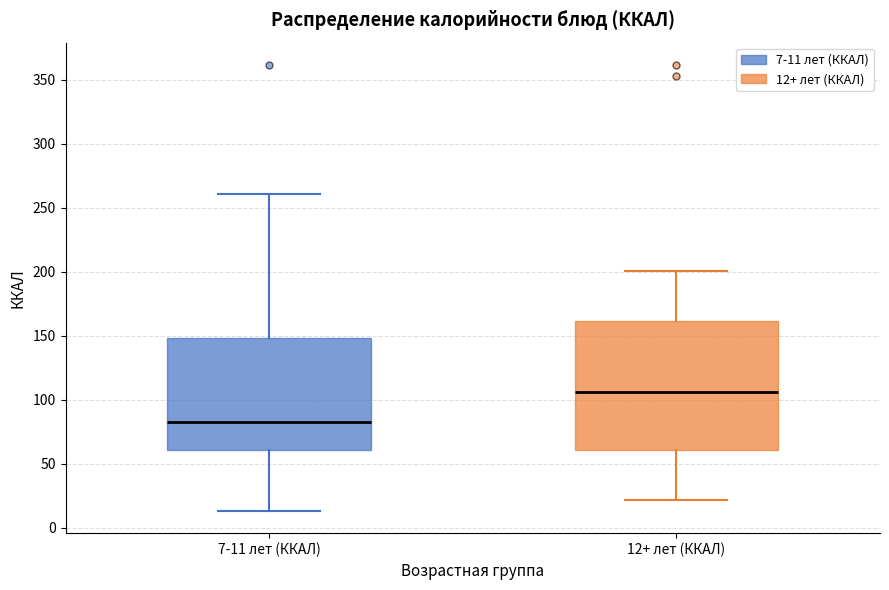

Which box is the tallest, from its lower edge to its upper edge?

12+ лет (ККАЛ)